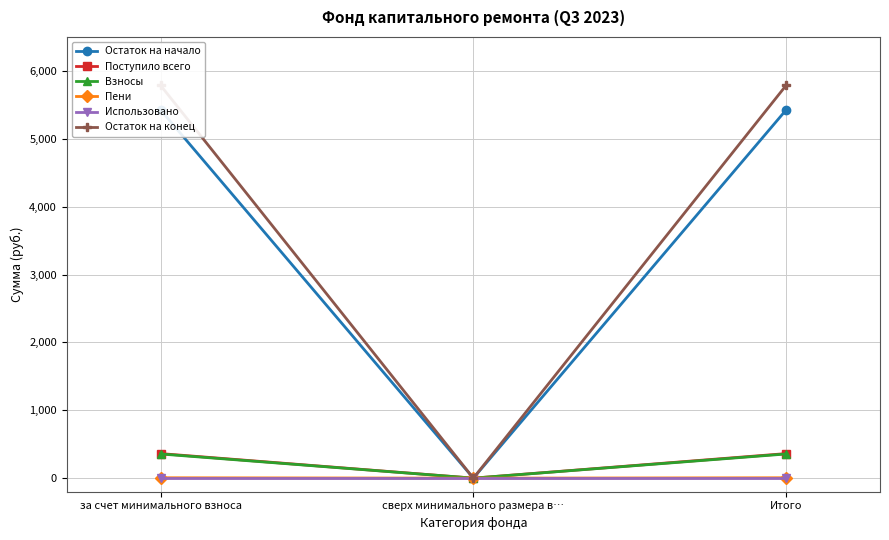

At which label does Остаток на начало first exceed 5425?

за счет минимального взноса